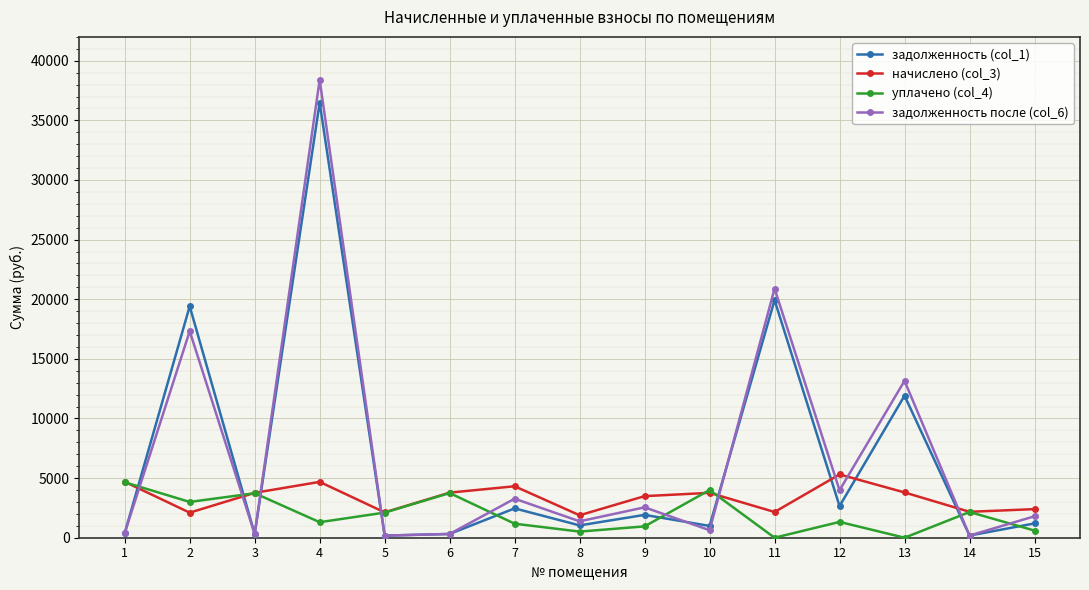

What is the spread (max minus min) of values at 8?

1369.3